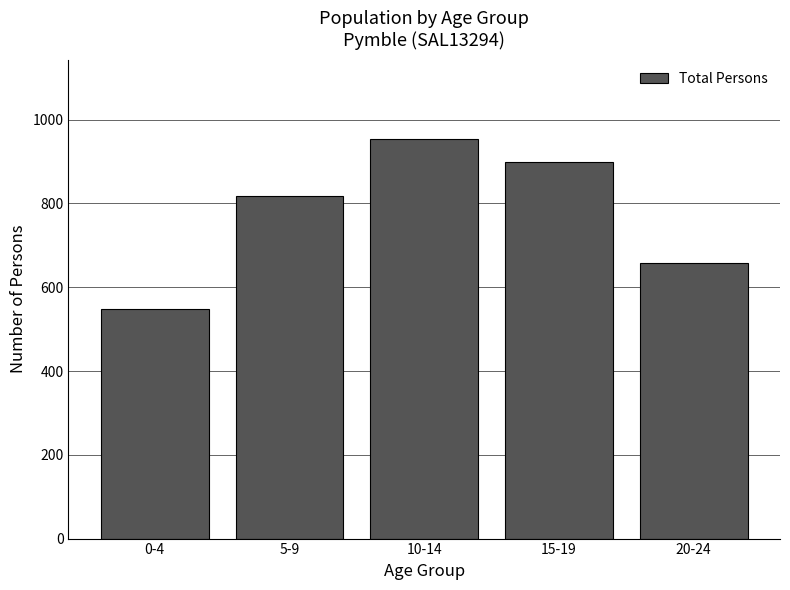

Reading right to left, transcribe all the data shown in this chart.

658	898	953	818	549